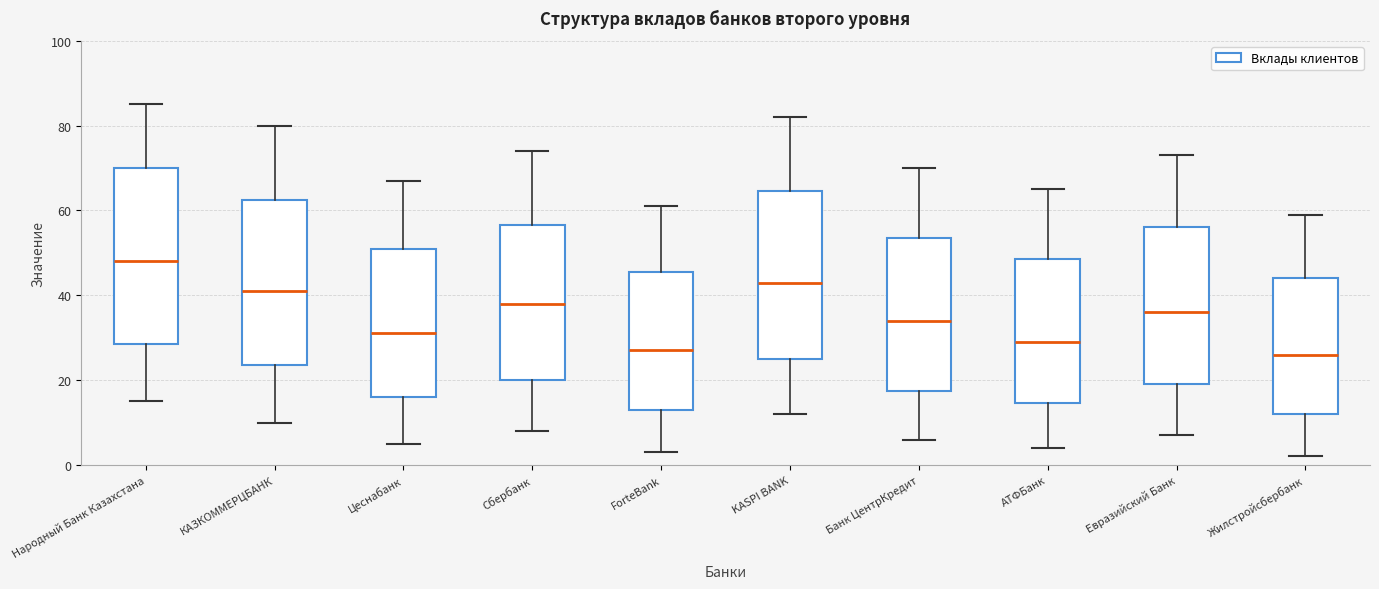

Reading left to right, transcribe this box plot: for each box, give where its median line is, the range the box spans, and where its two whiskers end, as read against the y-axis. The values are not printed on the chart, so give them approximately, as read against the axis.

Народный Банк Казахстана: median 48, box 28 to 70, whiskers 16 to 86
КАЗКОММЕРЦБАНК: median 42, box 24 to 62, whiskers 10 to 80
Цеснабанк: median 32, box 16 to 52, whiskers 6 to 68
Сбербанк: median 38, box 20 to 56, whiskers 8 to 74
ForteBank: median 28, box 14 to 46, whiskers 4 to 62
KASPI BANK: median 44, box 26 to 64, whiskers 12 to 82
Банк ЦентрКредит: median 34, box 18 to 54, whiskers 6 to 70
АТФБанк: median 30, box 14 to 48, whiskers 4 to 66
Евразийский Банк: median 36, box 20 to 56, whiskers 8 to 74
Жилстройсбербанк: median 26, box 12 to 44, whiskers 2 to 60